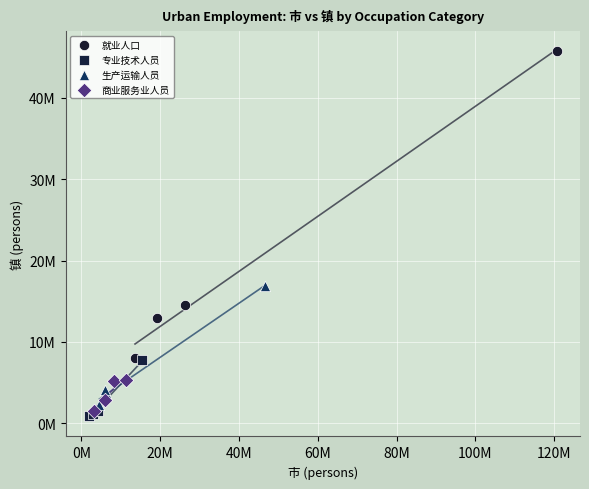

Which series contains the highest Y value?

就业人口